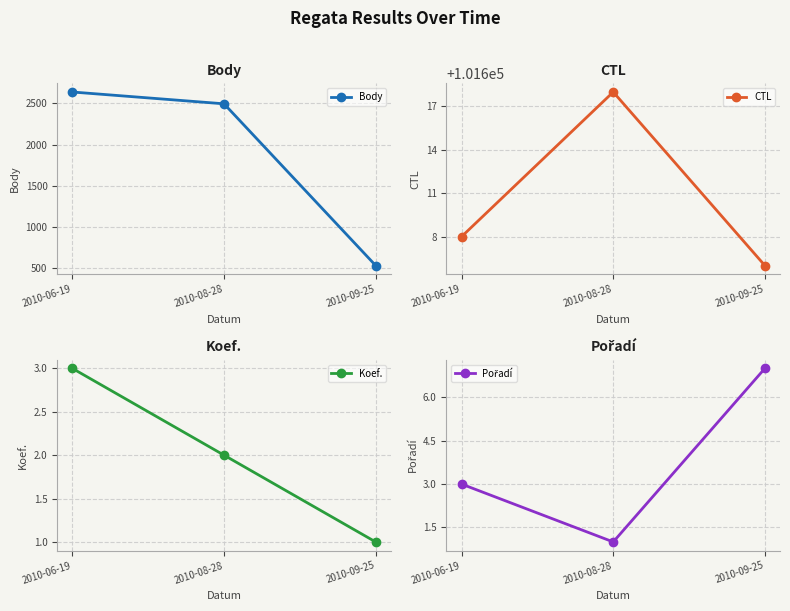

Which series has the largest total across all categories?

CTL